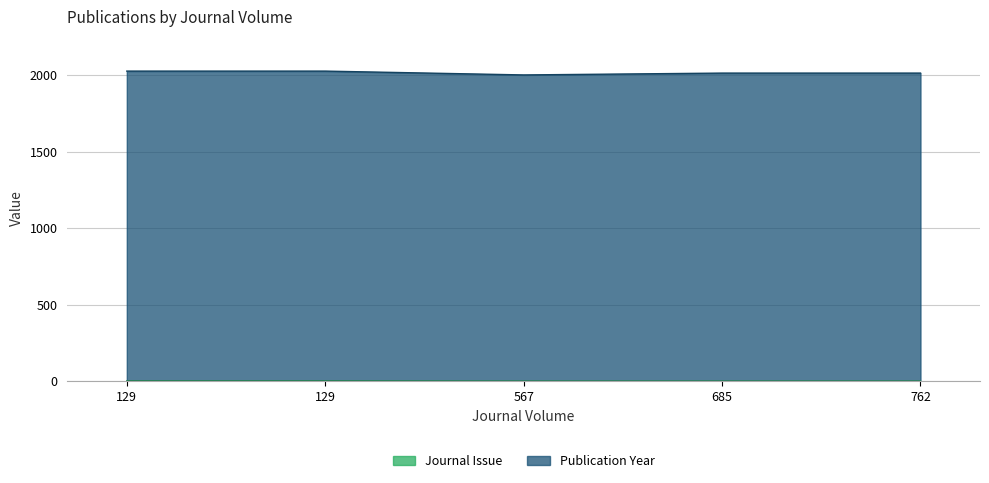

What is the difference between the maximum and minimum values in the Publication Year series?

24